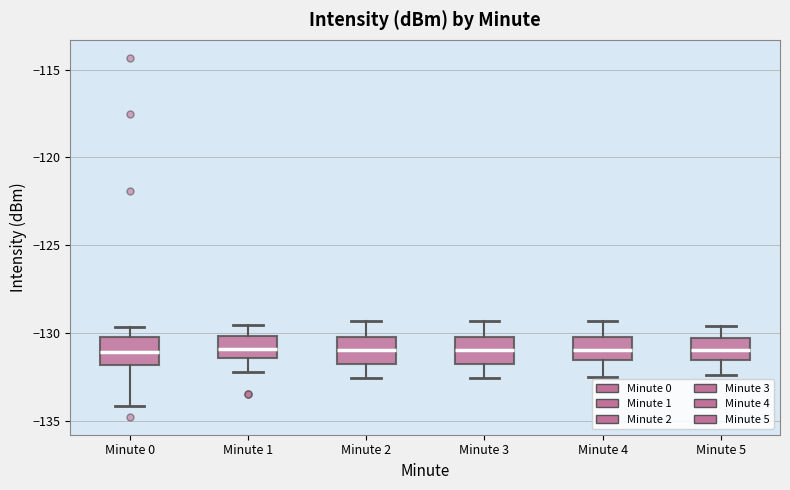

Where does the median line of the box for Minute 0 sit on the y-axis? The values are not printed on the chart, so give them approximately, as read against the axis.

-131.0